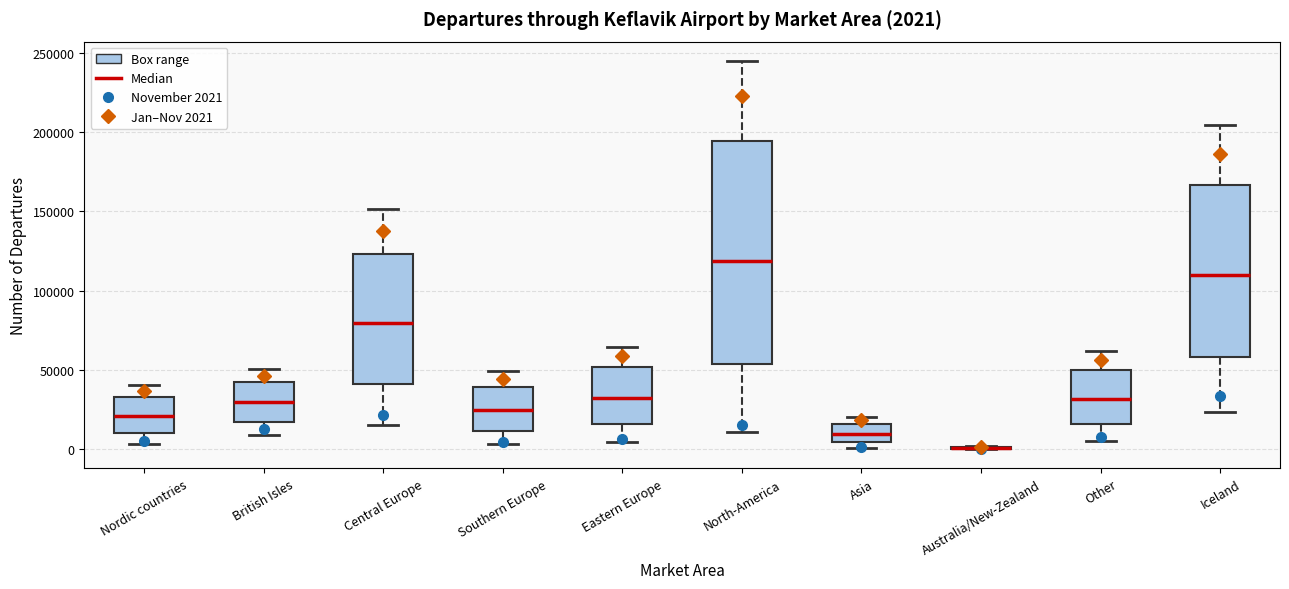

Comparing the boxes themselves (not the whiskers), which one is the tallest?

North-America